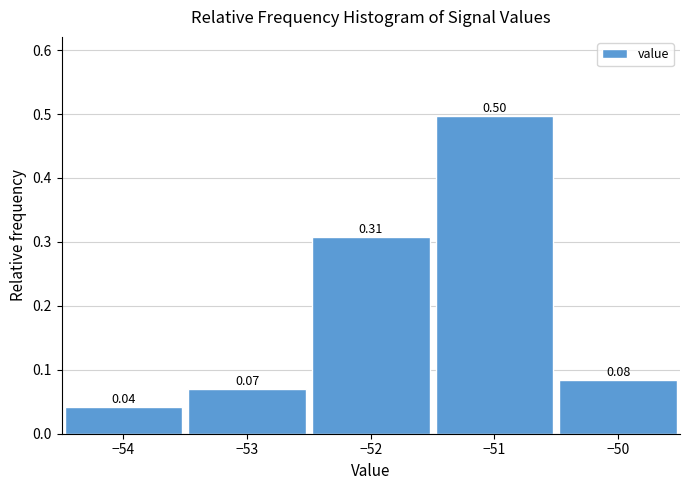

Which range on the x-axis has the tallest bar?

-51.5 to -50.5